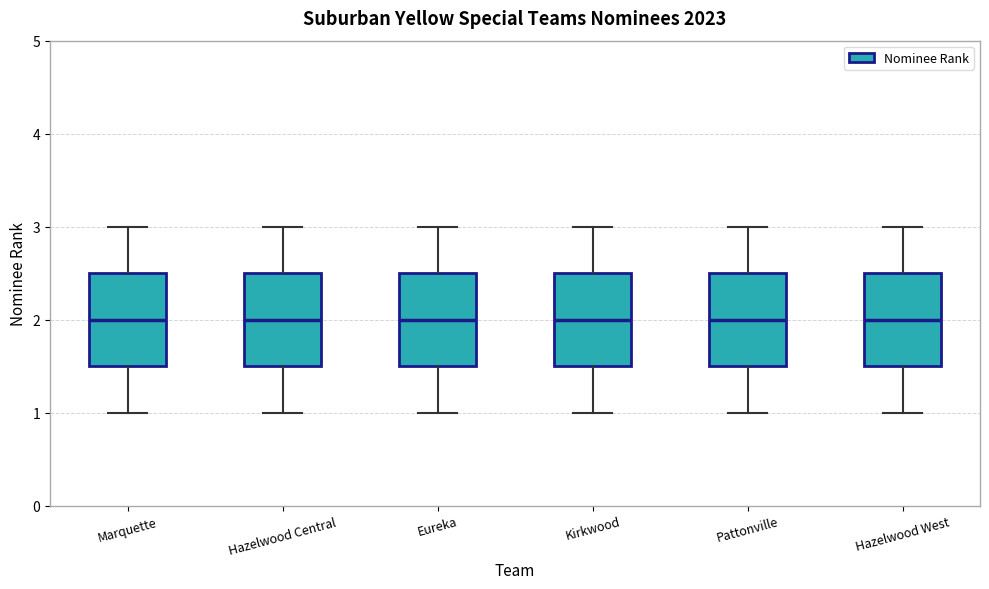

Reading left to right, transcribe this box plot: for each box, give where its median line is, the range the box spans, and where its two whiskers end, as read against the y-axis. The values are not printed on the chart, so give them approximately, as read against the axis.

Marquette: median 2.0, box 1.5 to 2.5, whiskers 1.0 to 3.0
Hazelwood Central: median 2.0, box 1.5 to 2.5, whiskers 1.0 to 3.0
Eureka: median 2.0, box 1.5 to 2.5, whiskers 1.0 to 3.0
Kirkwood: median 2.0, box 1.5 to 2.5, whiskers 1.0 to 3.0
Pattonville: median 2.0, box 1.5 to 2.5, whiskers 1.0 to 3.0
Hazelwood West: median 2.0, box 1.5 to 2.5, whiskers 1.0 to 3.0